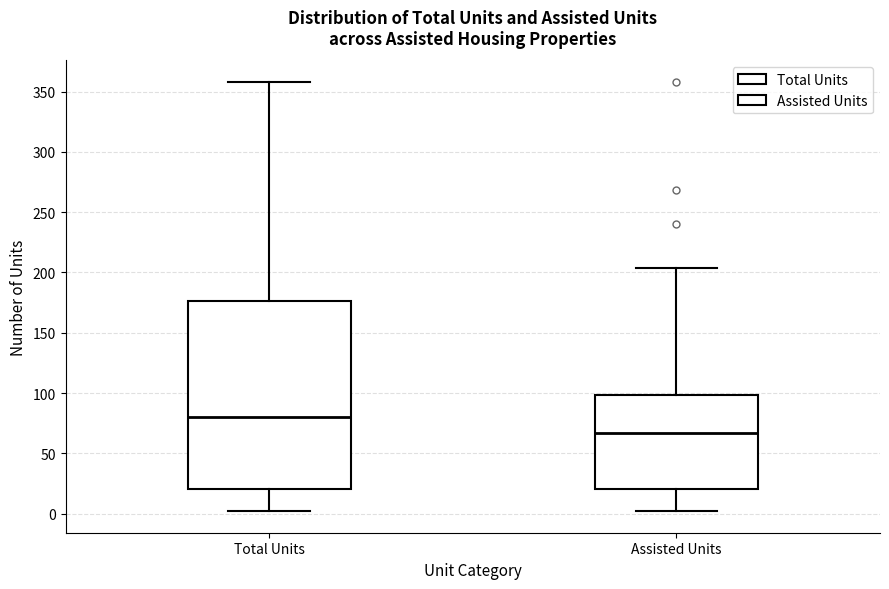

Comparing the boxes themselves (not the whiskers), which one is the tallest?

Total Units